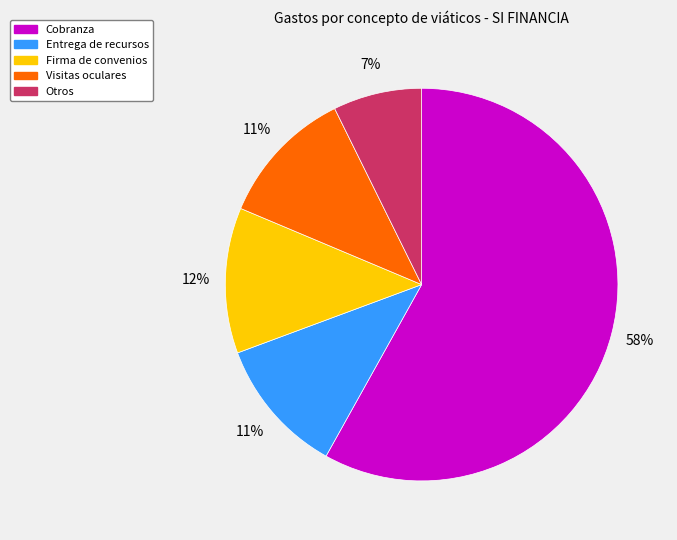

How many slices are in this pie chart?

5